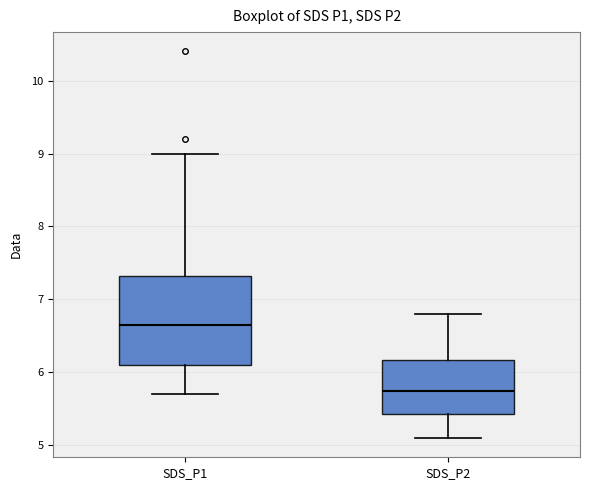

Which box is the tallest, from its lower edge to its upper edge?

SDS_P1